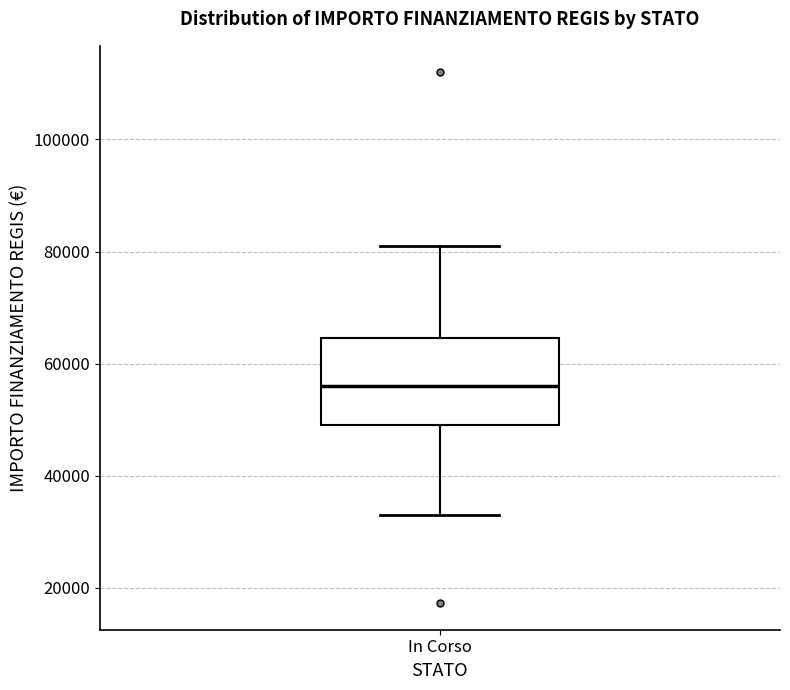

Where does the median line of the box for In Corso sit on the y-axis? The values are not printed on the chart, so give them approximately, as read against the axis.

56000